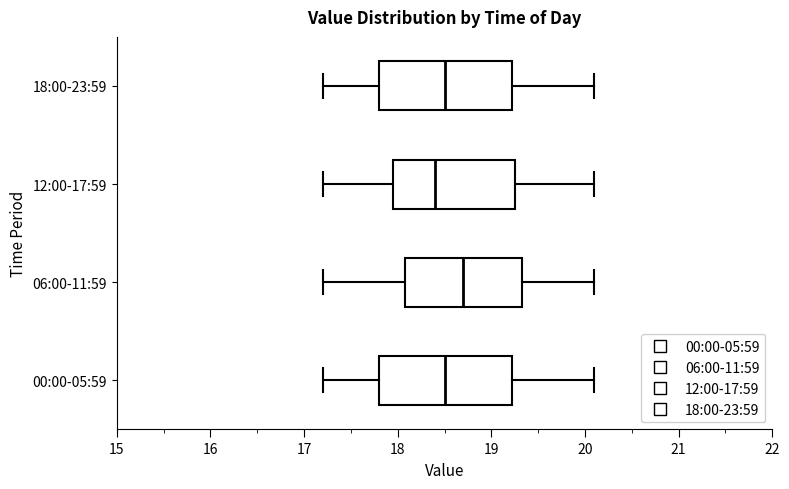

Where does the right whisker of the box for 12:00-17:59 end on the x-axis? The values are not printed on the chart, so give them approximately, as read against the axis.

20.1